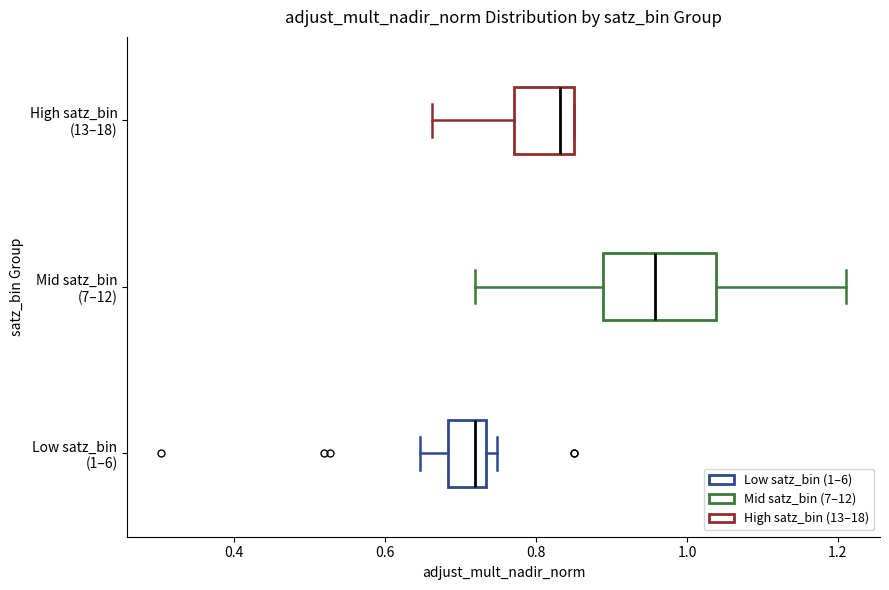

Which box has the furthest to the right median line?

Mid satz_bin (7–12)